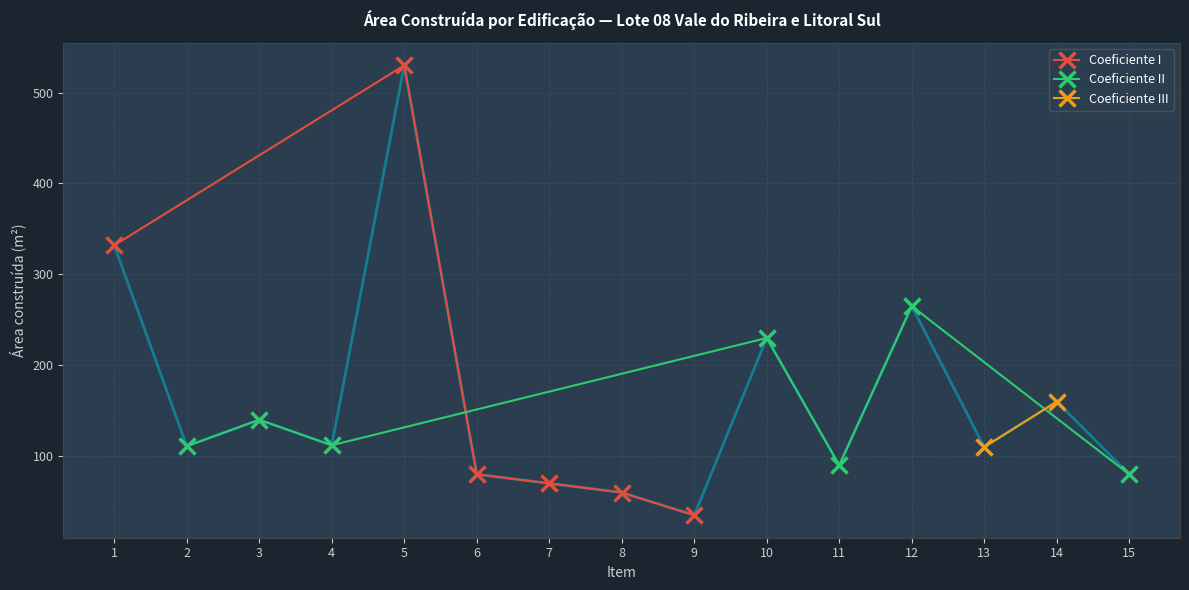

Reading left to right, what are all the values shown in this chart?

1=332	2=111	3=140	4=112	5=530	6=80	7=70	8=60	9=35	10=230	11=90	12=265	13=110	14=160	15=80